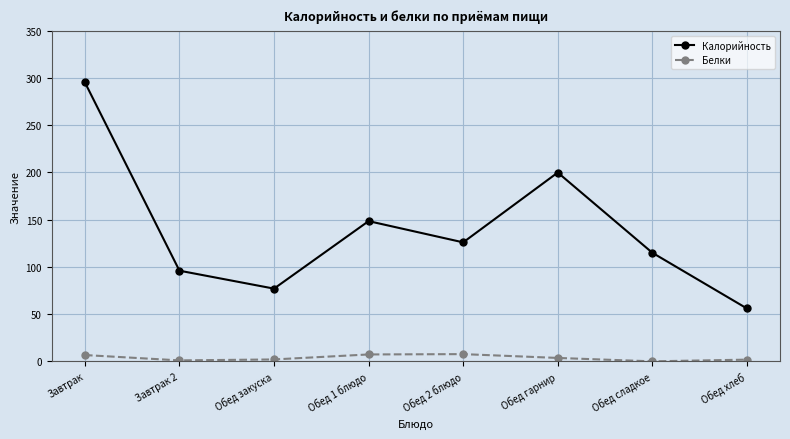

Does the chart have visible grid lines?

Yes